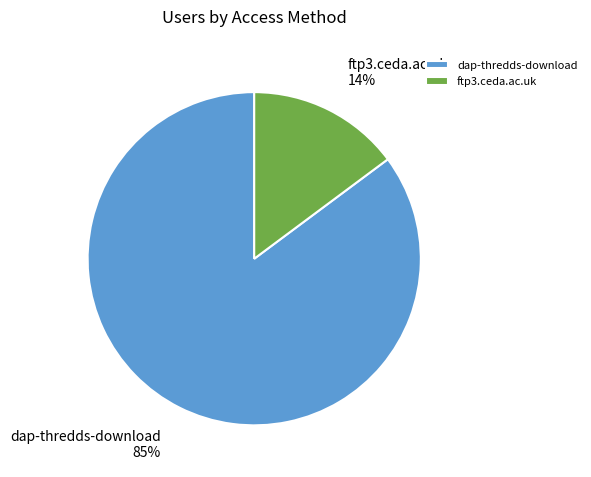

To the nearest percent, what is the difference between the largest and smallest slice percentages?

70%